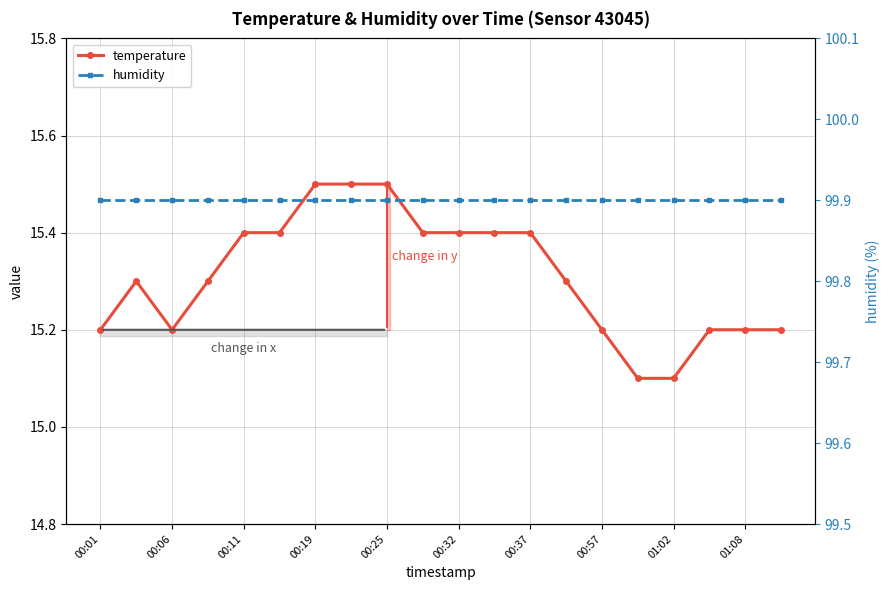

What is the average value of the temperature series?

15.3